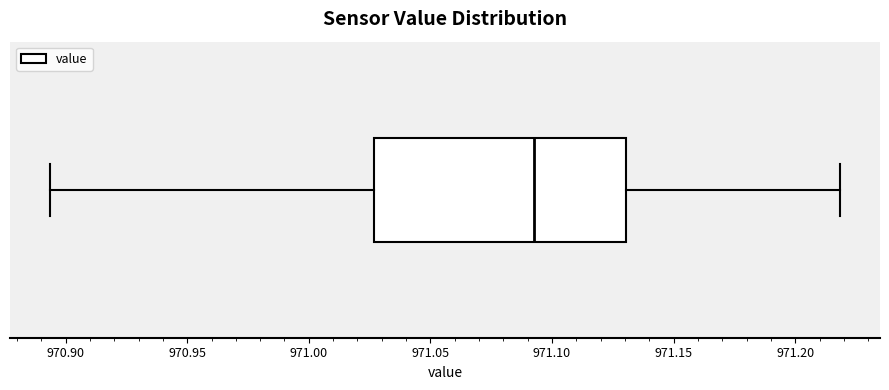

Transcribe this box plot: give where the median line is, the range the box spans, and where the two whiskers end, as read against the x-axis. The values are not printed on the chart, so give them approximately, as read against the axis.

median 971.090, box 971.025 to 971.130, whiskers 970.895 to 971.220